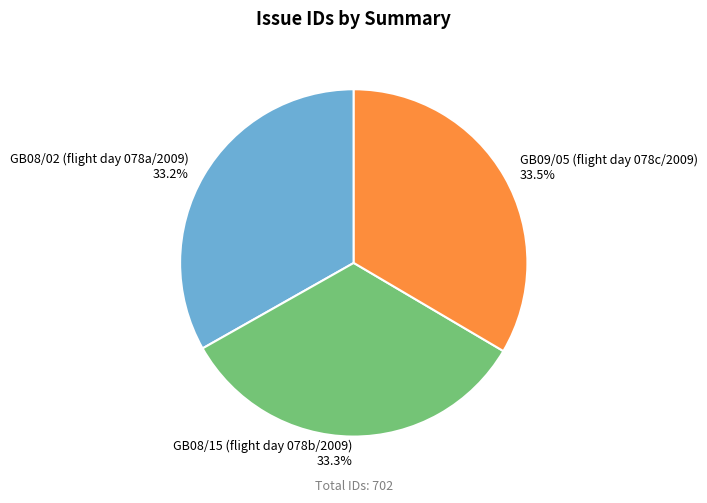

Does GB08/02 (flight day 078a/2009) represent more than half of the total?

No